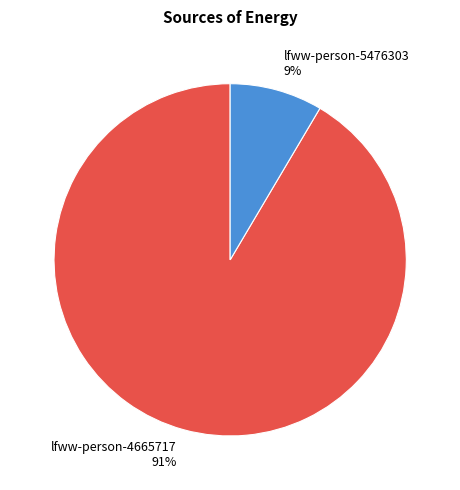

Is the sum of lfww-person-5476303 and lfww-person-4665717 greater than half?

Yes